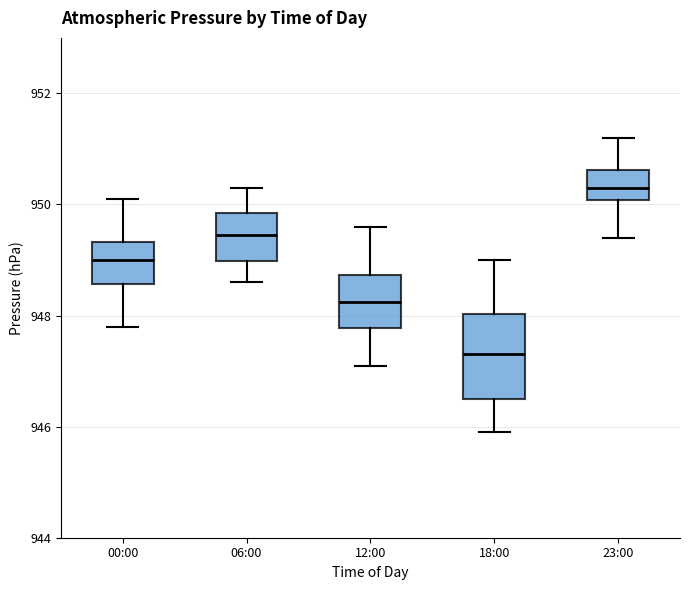

Reading left to right, read every box against the y-axis: the position of its median line, the range the box covers, and the ends of its whiskers. The values are not printed on the chart, so give them approximately, as read against the axis.

00:00: median 949.0, box 948.6 to 949.4, whiskers 947.8 to 950.2
06:00: median 949.4, box 949.0 to 949.8, whiskers 948.6 to 950.4
12:00: median 948.2, box 947.8 to 948.8, whiskers 947.2 to 949.6
18:00: median 947.4, box 946.6 to 948.0, whiskers 946.0 to 949.0
23:00: median 950.4, box 950.0 to 950.6, whiskers 949.4 to 951.2